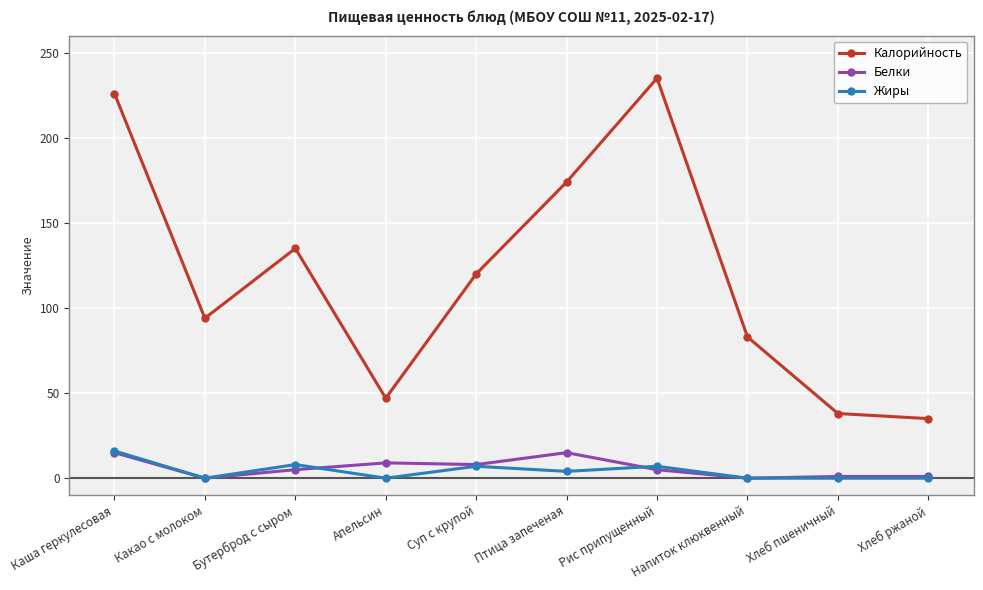

Which label corresponds to the largest value in the chart?

Рис припущенный